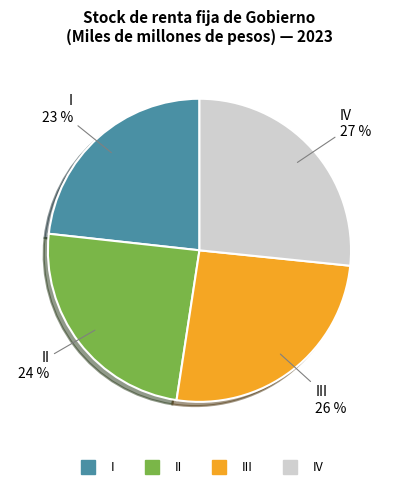

Is there any slice that represents more than half of the pie?

No